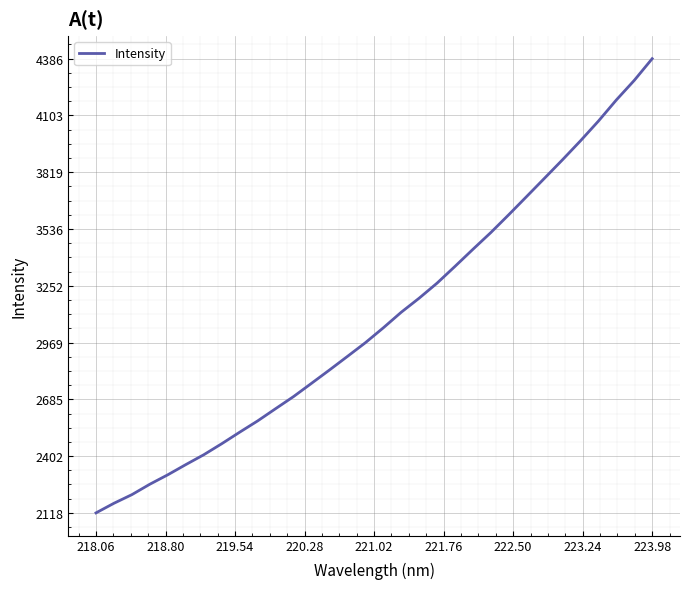

What is the difference between the maximum and minimum values?

2268.0